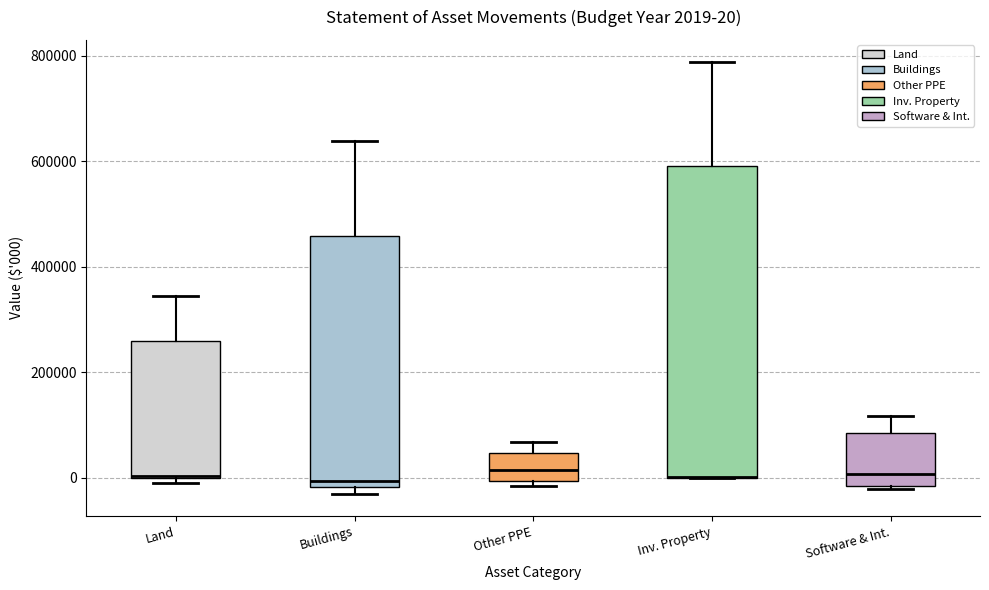

Which box is the tallest, from its lower edge to its upper edge?

Inv. Property